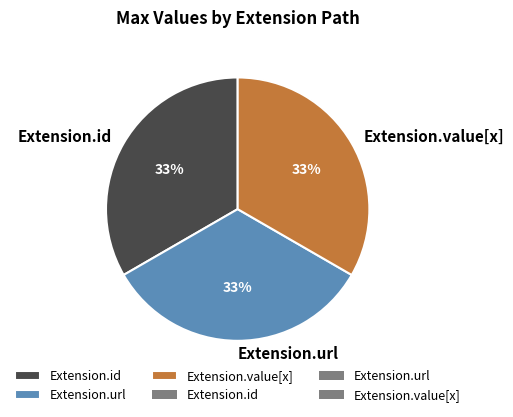

To the nearest percent, what is the combined percentage of Extension.url and Extension.id?

67%